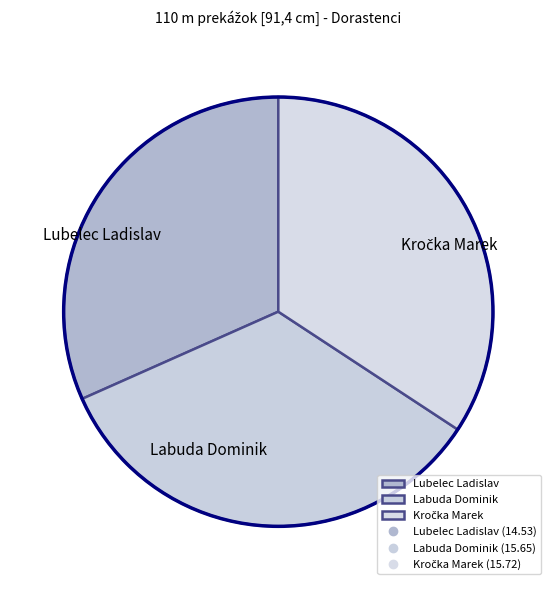

Is there any slice that represents more than half of the pie?

No